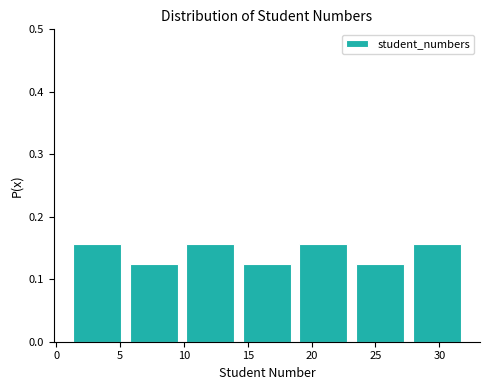

Reading left to right, transcribe this chart: for each bar, give the range it covers on the x-axis and its height. Neither the bar edges nor the heights are printed on the chart, so give them approximately, as read against the axes.

1.0 to 5.5: 0.16
5.5 to 10.0: 0.13
10.0 to 14.5: 0.16
14.5 to 18.5: 0.13
18.5 to 23.0: 0.16
23.0 to 27.5: 0.13
27.5 to 32.0: 0.16